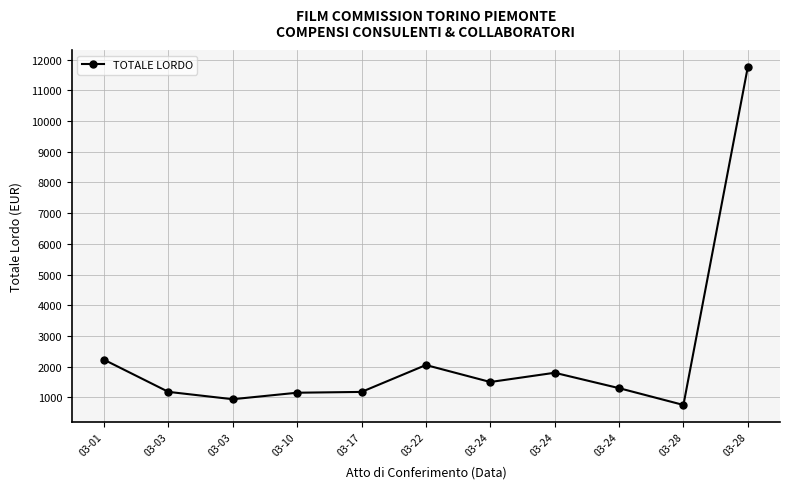

How many data points are less than 1299?

5